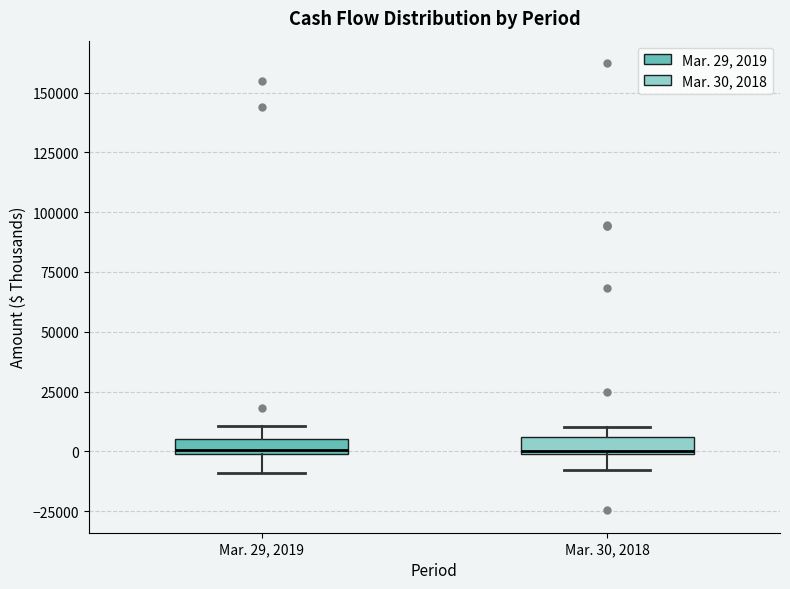

Where does the lower whisker of the box for Mar. 30, 2018 end on the y-axis? The values are not printed on the chart, so give them approximately, as read against the axis.

-10000